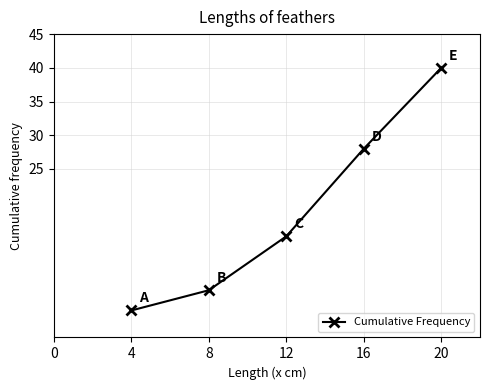

Reading left to right, extract all data points from this chart.

4	7	15	28	40